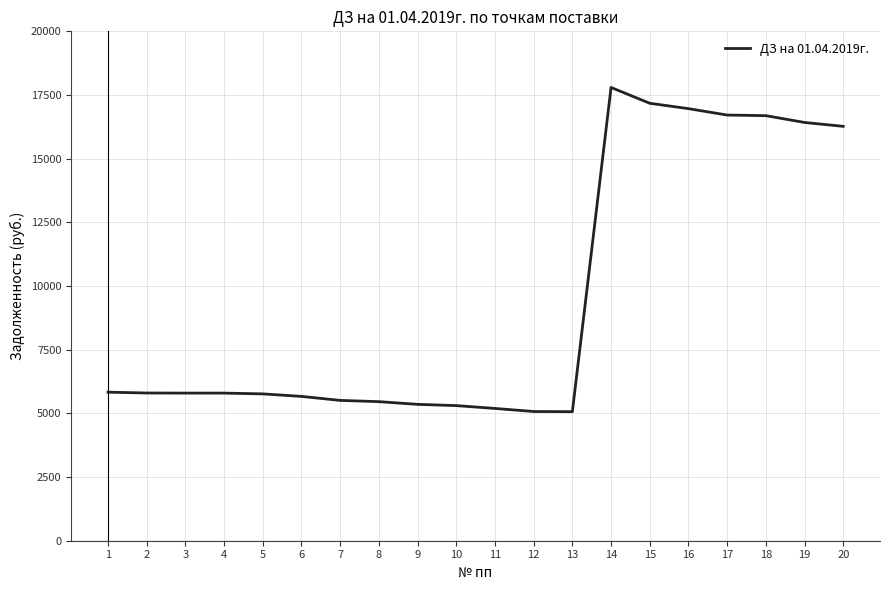

What value does the data have at 17?

16713.3